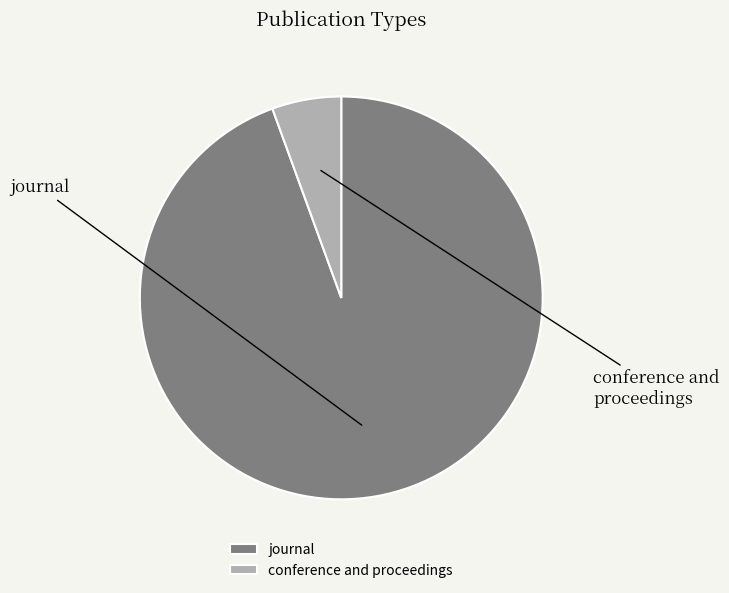

Is it true that conference and proceedings is 1% of the pie?

False